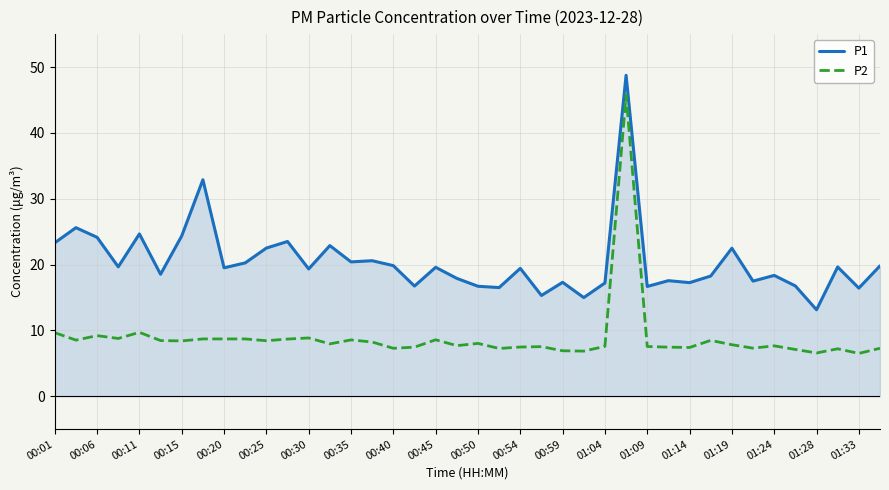

Does the chart display data point markers on the line(s)?

No